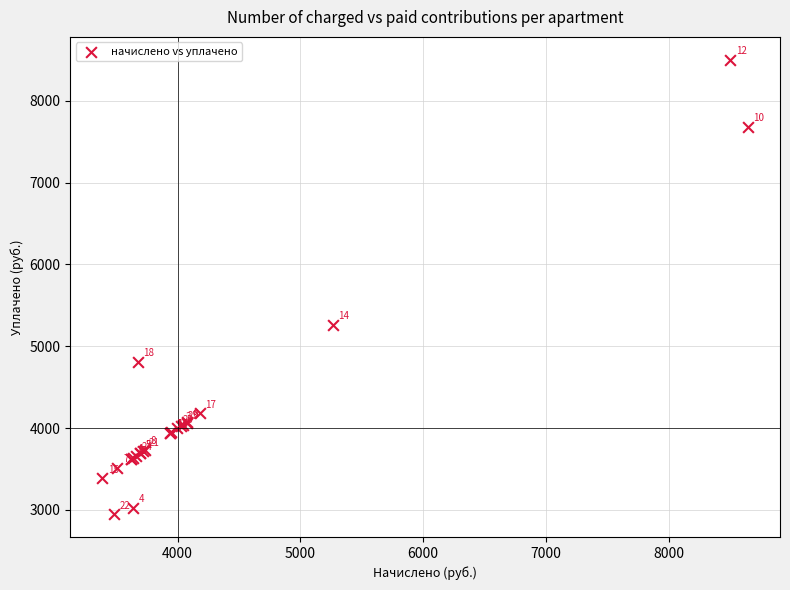

What Y value in the scatter plot is closest to 5725?

5266.1